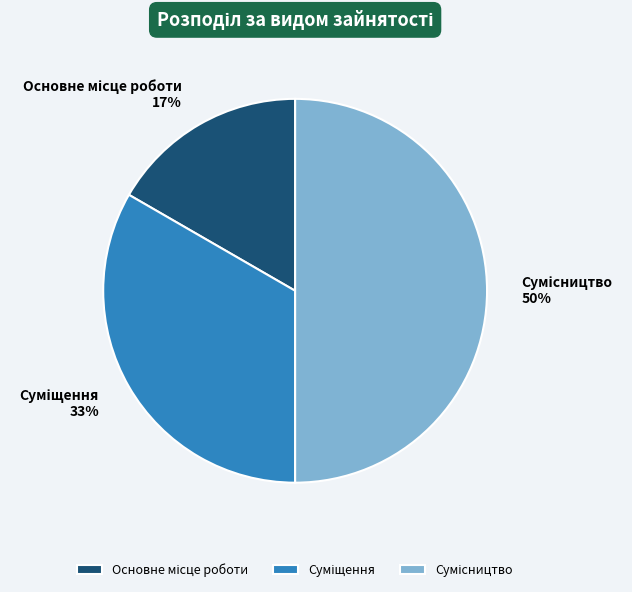

How many slices are in this pie chart?

3